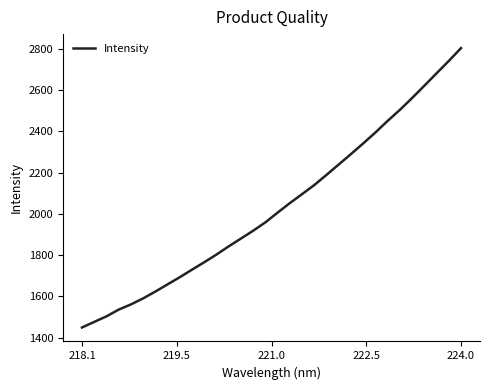

How many lines are shown in the chart?

1